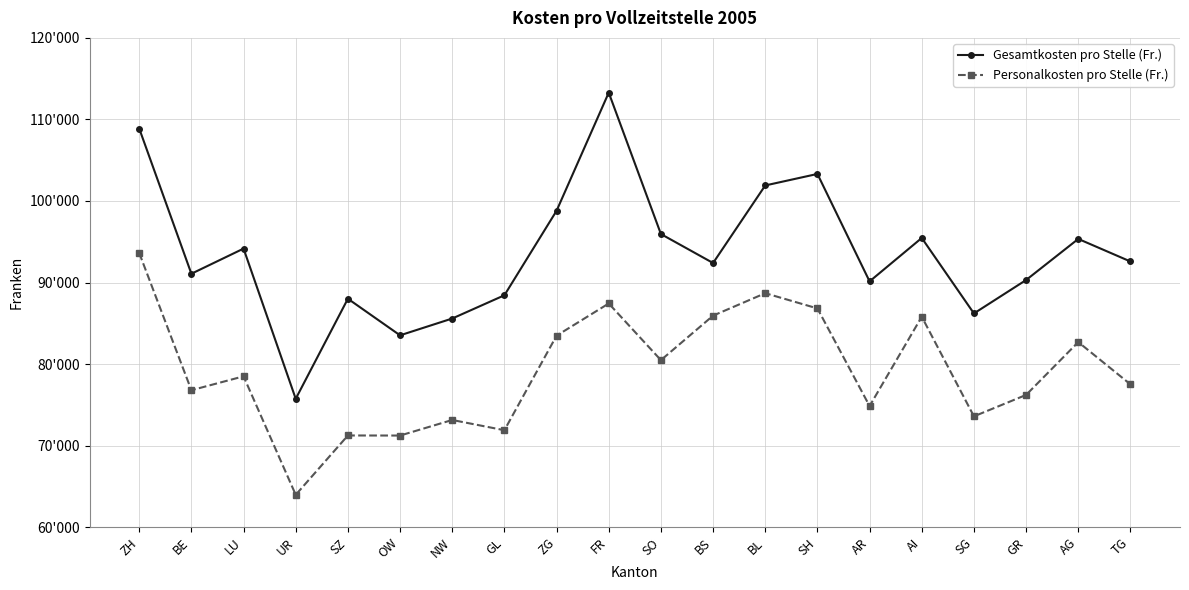

True or false: Personalkosten pro Stelle (Fr.) has more than 1 points higher than both neighbors.

True